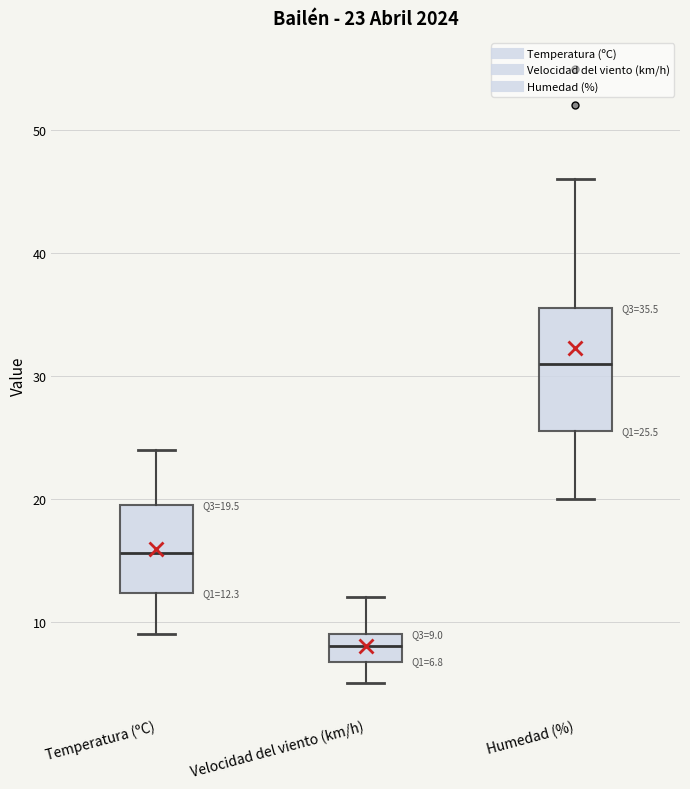

Which box's median line is the highest?

Humedad (%)